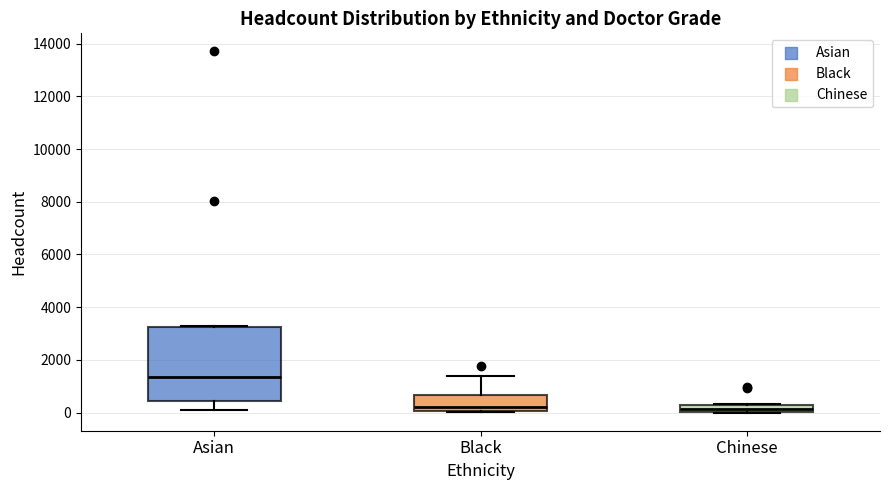

Which box is the tallest, from its lower edge to its upper edge?

Asian